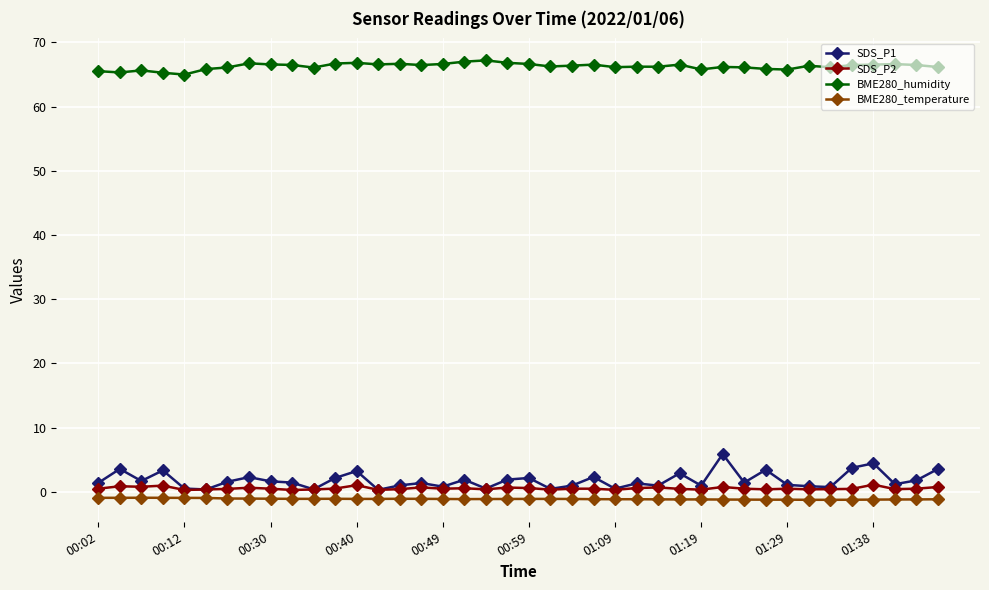

Which series has the widest spread of values?

SDS_P1